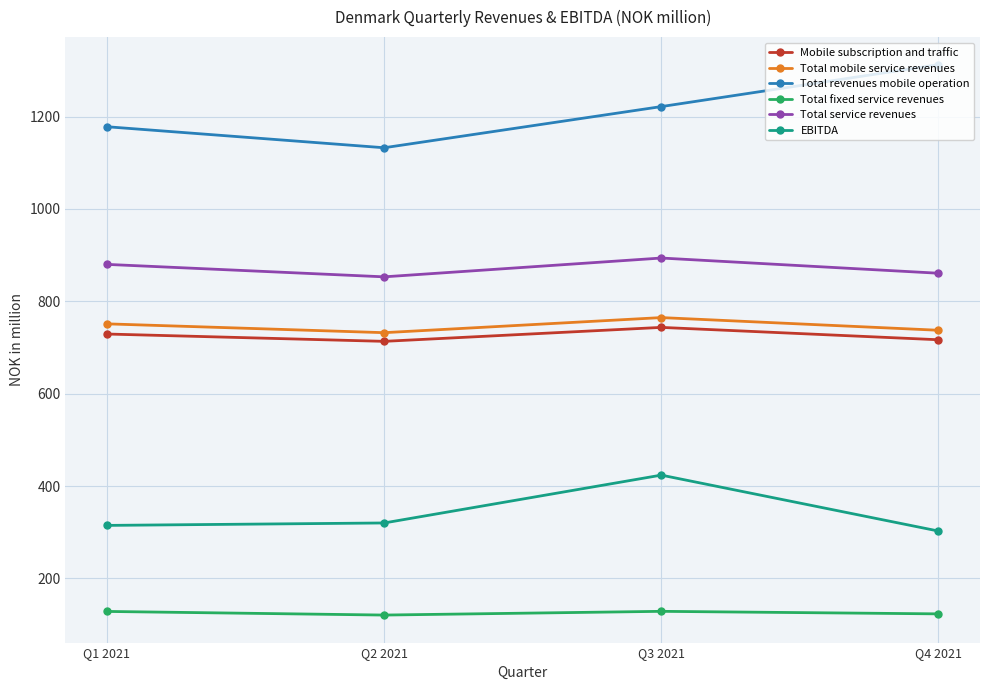

How many interior local peaks does the Mobile subscription and traffic series have?

1